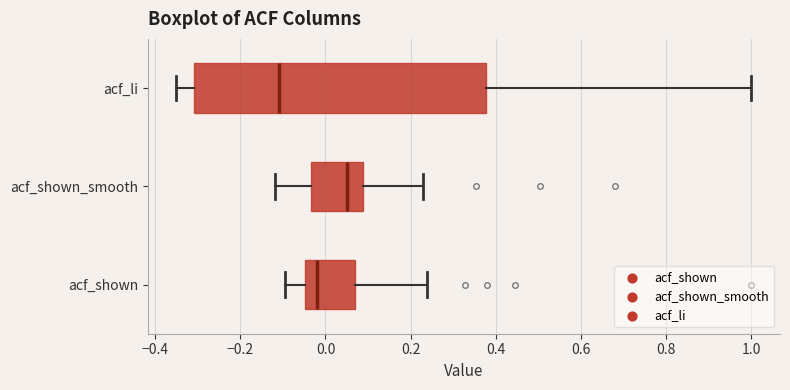

Reading bottom to top, transcribe this box plot: for each box, give where its median line is, the range the box spans, and where its two whiskers end, as read against the x-axis. The values are not printed on the chart, so give them approximately, as read against the axis.

acf_shown: median -0.02, box -0.04 to 0.06, whiskers -0.10 to 0.24
acf_shown_smooth: median 0.04, box -0.04 to 0.08, whiskers -0.12 to 0.24
acf_li: median -0.10, box -0.30 to 0.38, whiskers -0.34 to 1.00